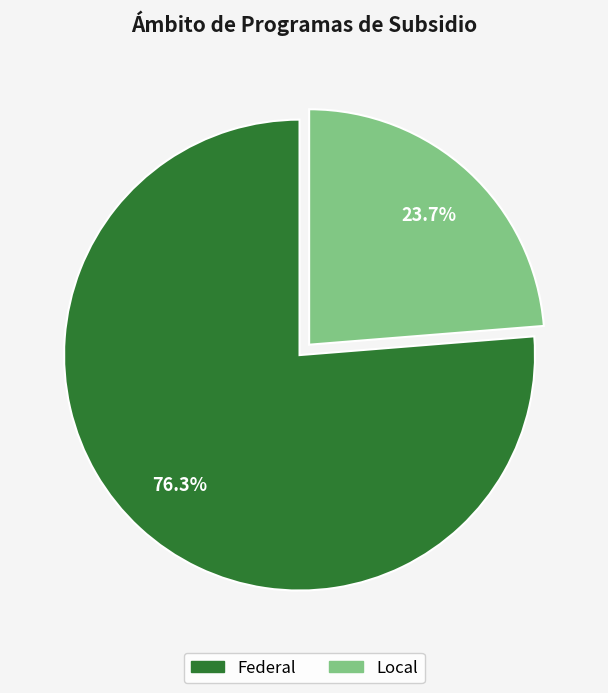

Count the number of slices in the pie.

2